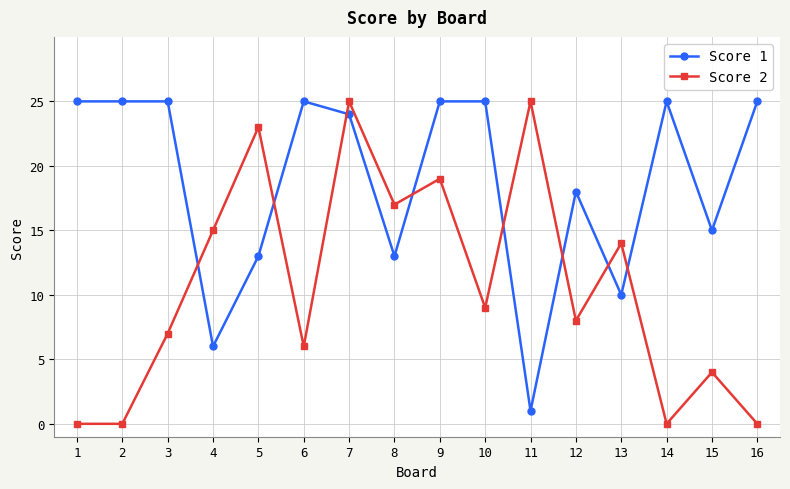

Which series has the largest total across all categories?

Score 1